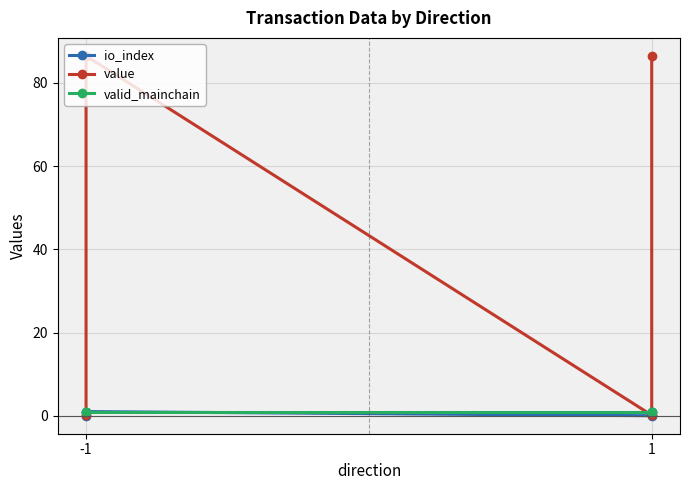

At which label does valid_mainchain reach its minimum?

-1